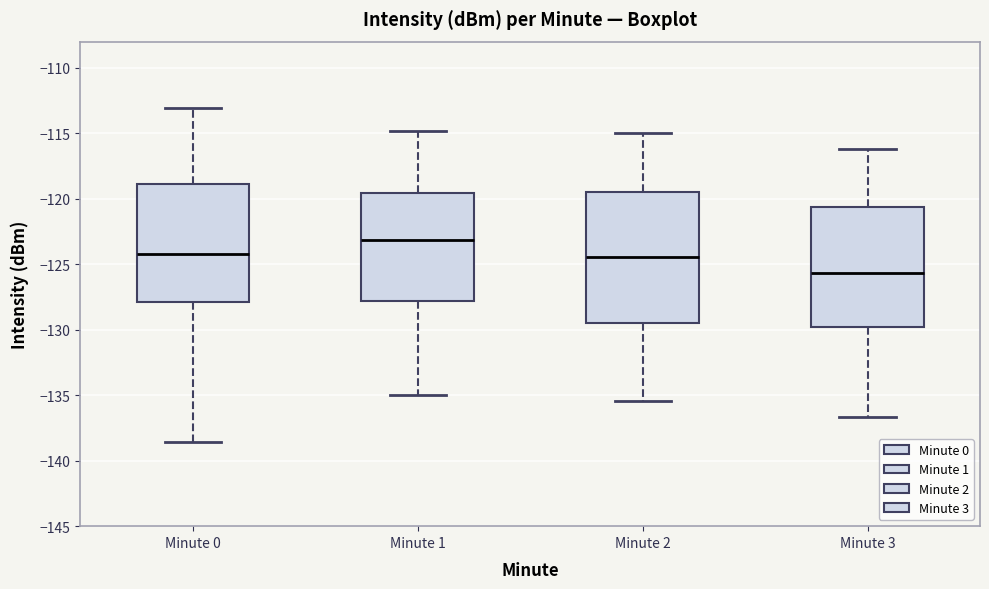

Reading left to right, read every box against the y-axis: the position of its median line, the range the box covers, and the ends of its whiskers. The values are not printed on the chart, so give them approximately, as read against the axis.

Minute 0: median -124.0, box -128.0 to -119.0, whiskers -138.5 to -113.0
Minute 1: median -123.0, box -128.0 to -119.5, whiskers -135.0 to -115.0
Minute 2: median -124.5, box -129.5 to -119.5, whiskers -135.5 to -115.0
Minute 3: median -125.5, box -130.0 to -120.5, whiskers -136.5 to -116.0